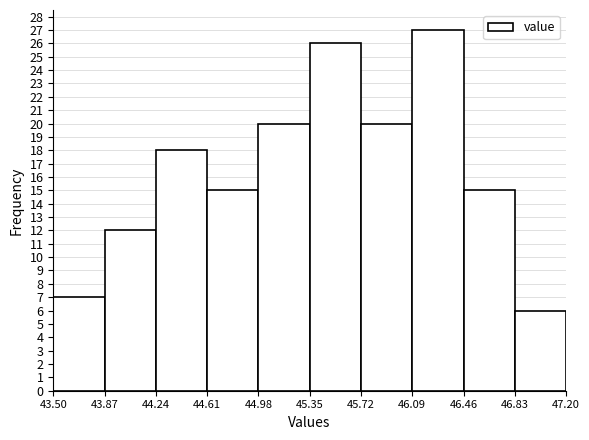

Reading left to right, list every bar in this chart as the range it spans on the x-axis followed by its height. The values are not printed on the chart, so give them approximately, as read against the axis.

43.50 to 43.87: 7
43.87 to 44.24: 12
44.24 to 44.61: 18
44.61 to 44.98: 15
44.98 to 45.35: 20
45.35 to 45.72: 26
45.72 to 46.09: 20
46.09 to 46.46: 27
46.46 to 46.83: 15
46.83 to 47.20: 6